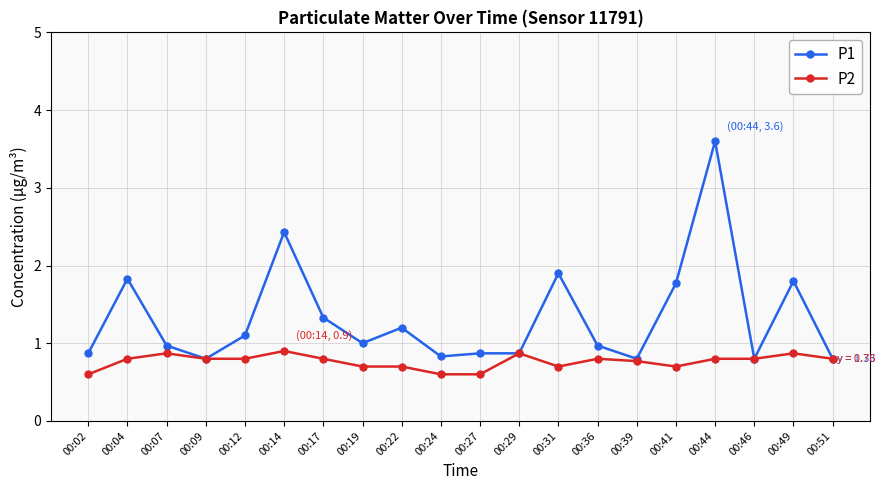

What is the maximum value for P1?

3.6